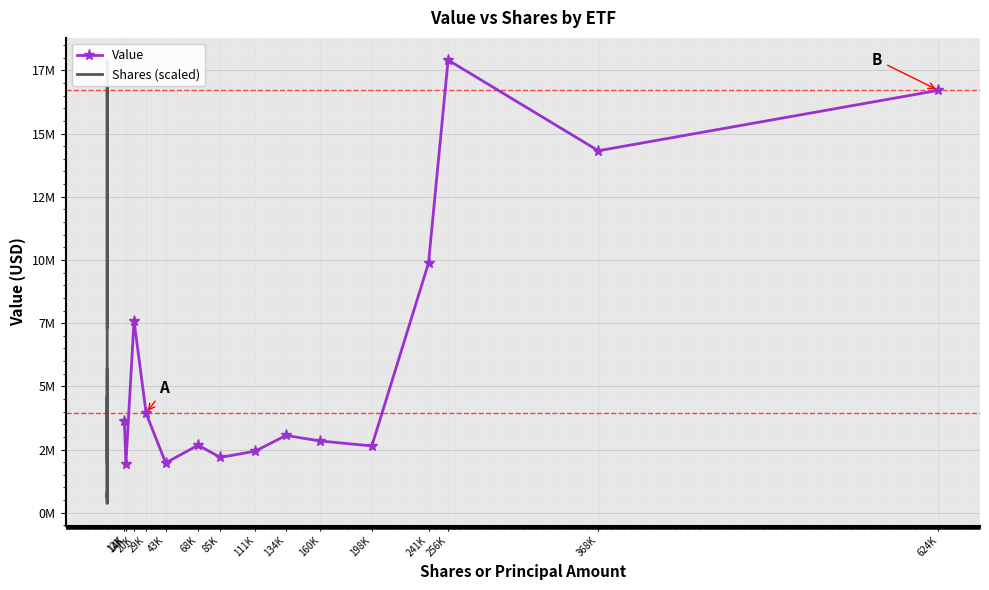

Where is the first local minimum for Value?

14K